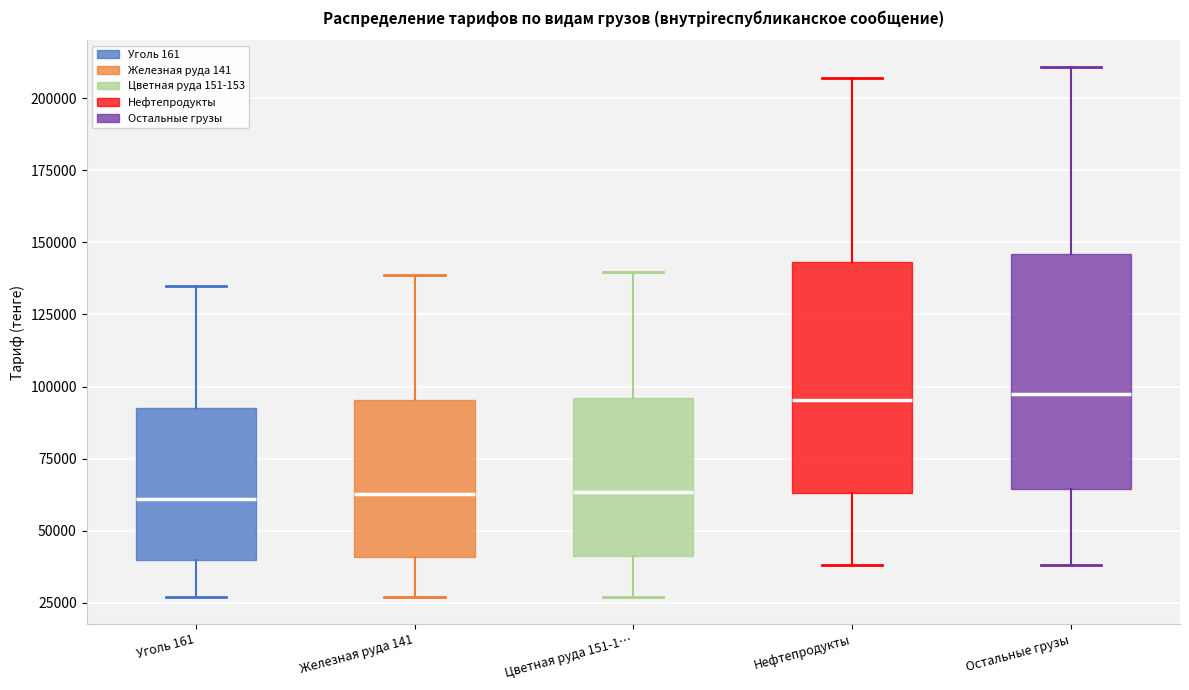

Reading left to right, read every box against the y-axis: the position of its median line, the range the box covers, and the ends of its whiskers. The values are not printed on the chart, so give them approximately, as read against the axis.

Уголь 161: median 60000, box 40000 to 95000, whiskers 25000 to 135000
Железная руда 141: median 65000, box 40000 to 95000, whiskers 25000 to 140000
Цветная руда 151-1…: median 65000, box 40000 to 95000, whiskers 25000 to 140000
Нефтепродукты: median 95000, box 65000 to 145000, whiskers 40000 to 205000
Остальные грузы: median 95000, box 65000 to 145000, whiskers 40000 to 210000